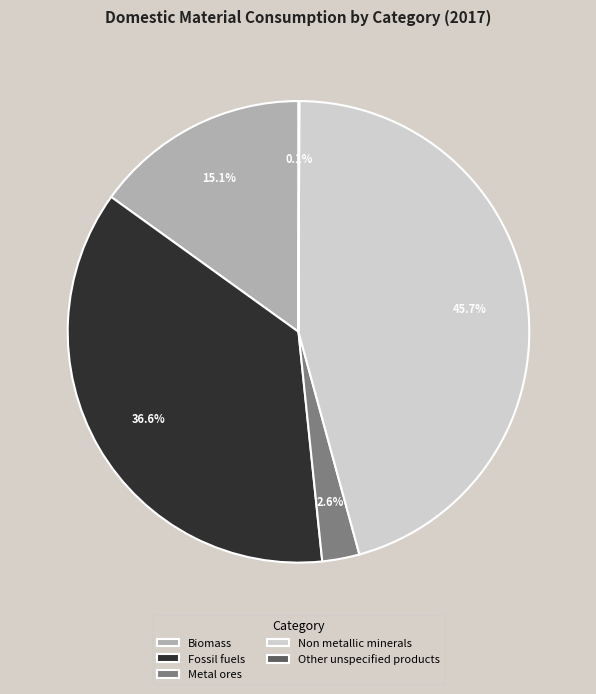

Which slice is the largest?

Non metallic minerals